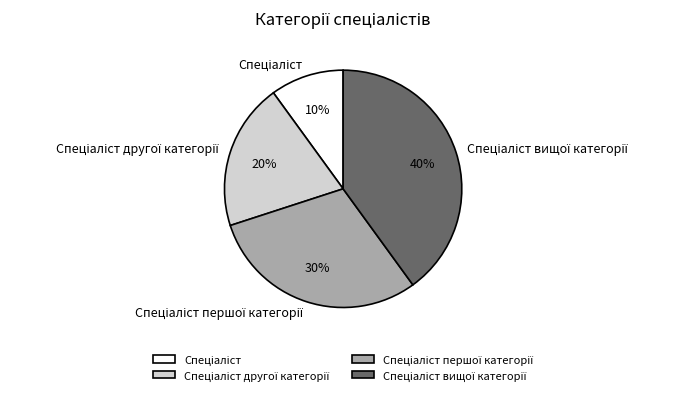

To the nearest percent, what is the difference between the largest and smallest slice percentages?

30%